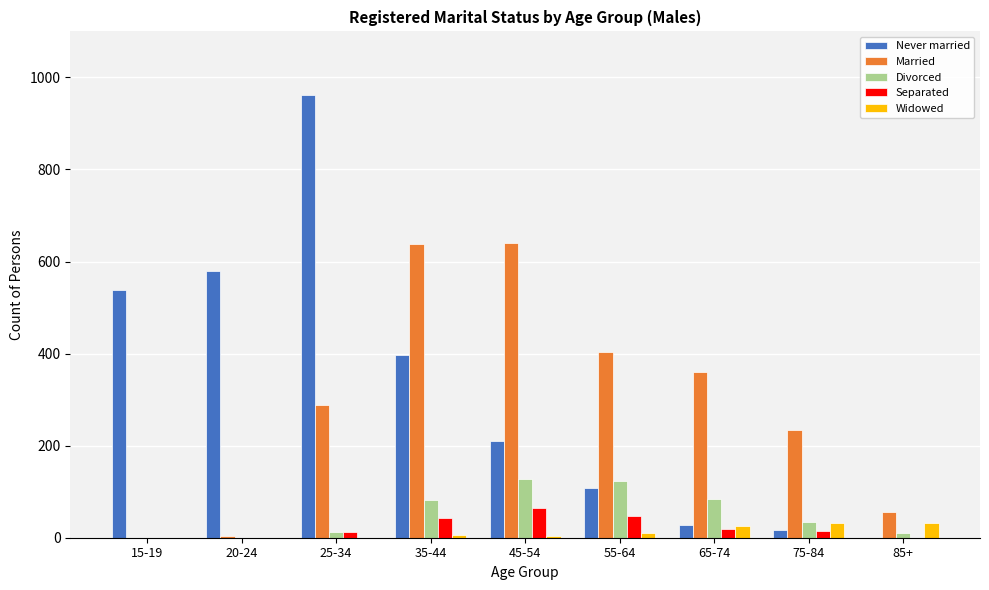

What is the sum of all Divorced values?

475